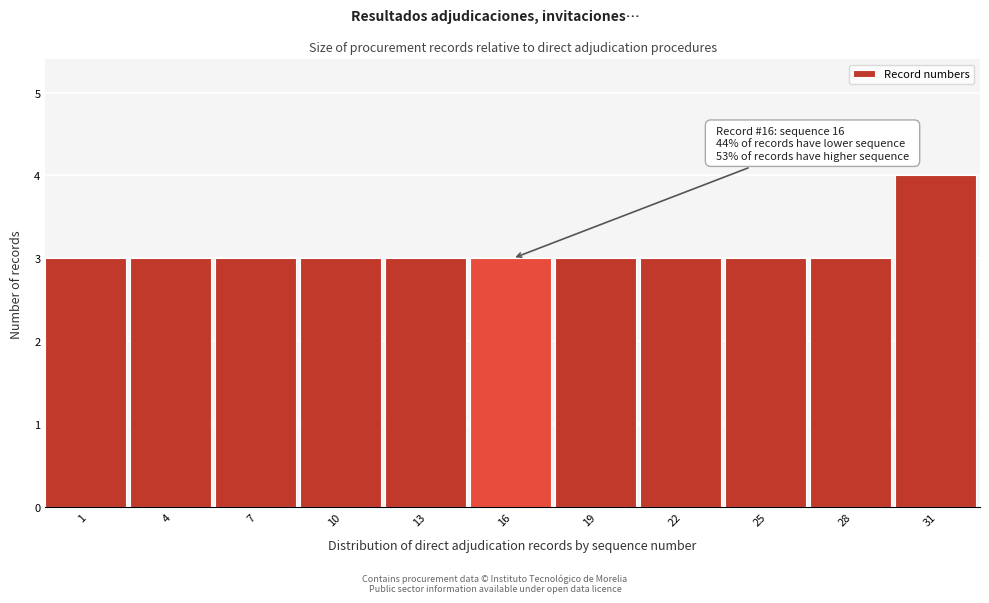

Reading left to right, transcribe all the data shown in this chart.

1=3	4=3	7=3	10=3	13=3	16=3	19=3	22=3	25=3	28=3	31=4